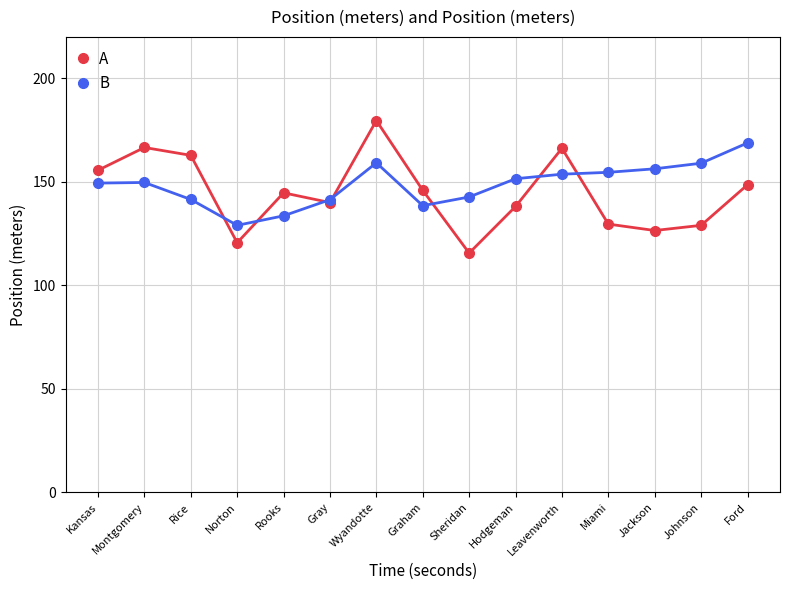

What is the total value across all series at Norton?

249.6